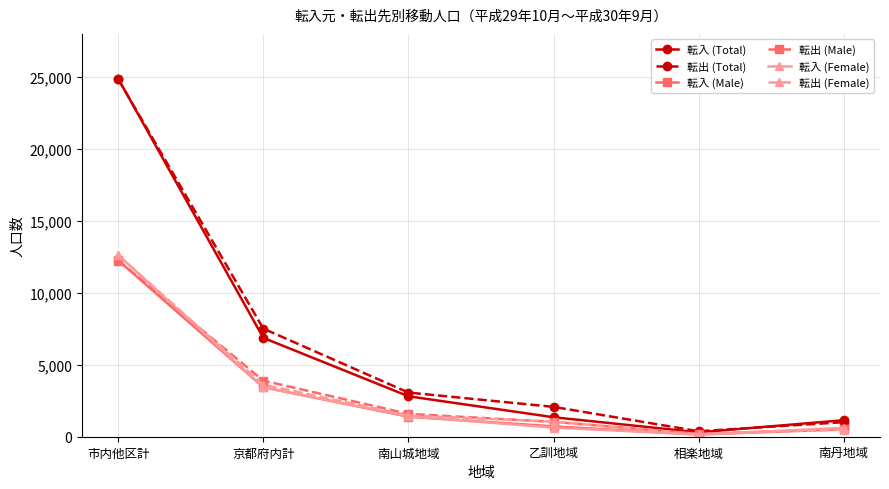

True or false: 転入 (Male) has more than 2 interior local peaks.

False